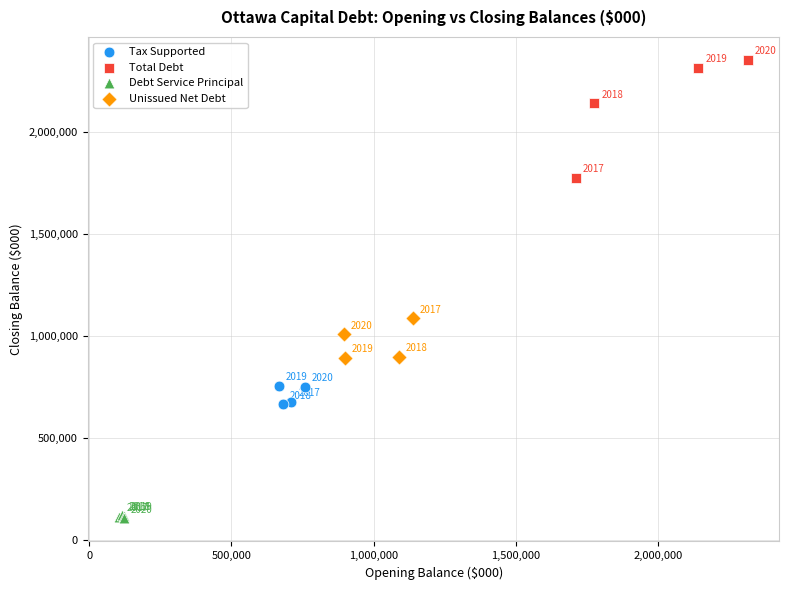

Which series contains the lowest Y value?

Debt Service Principal